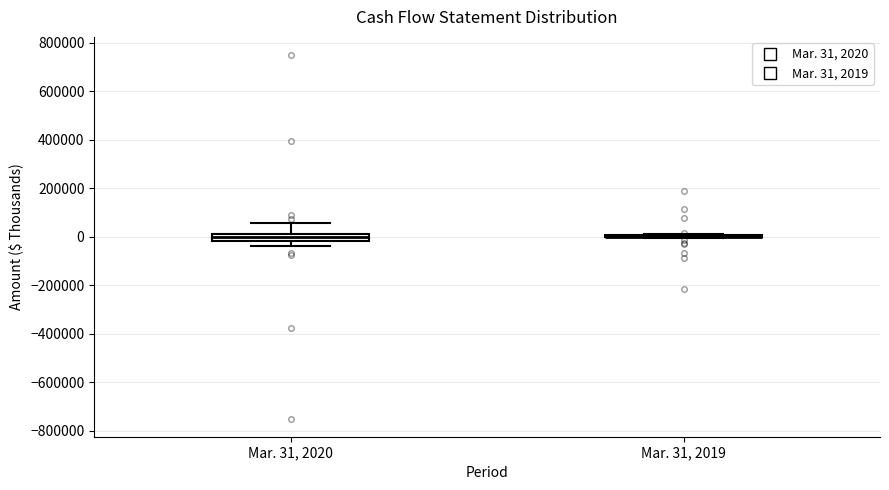

Where does the upper whisker of the box for Mar. 31, 2020 end on the y-axis? The values are not printed on the chart, so give them approximately, as read against the axis.

60000